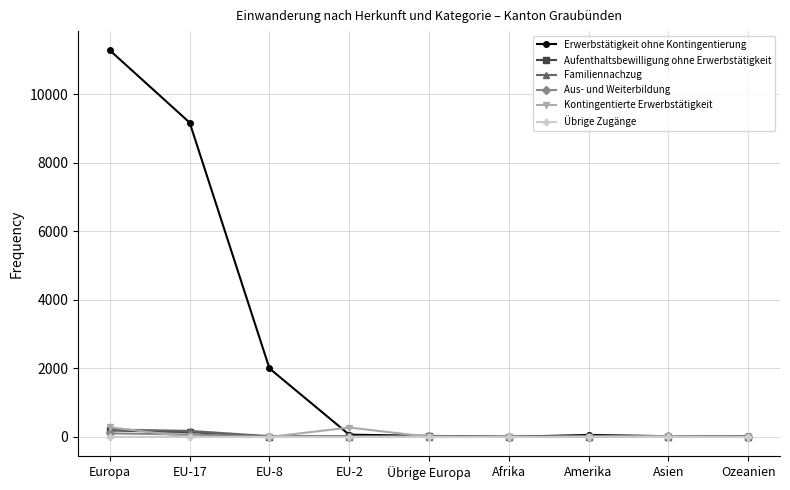

True or false: Kontingentierte Erwerbstätigkeit has more than 0 interior local peaks.

True